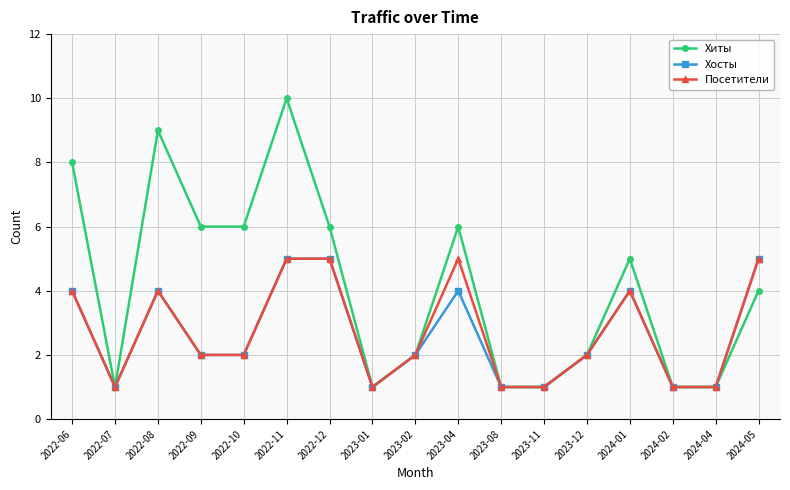

Reading left to right, list all the values displayed in this chart.

Хиты: 2022-06=8	2022-07=1	2022-08=9	2022-09=6	2022-10=6	2022-11=10	2022-12=6	2023-01=1	2023-02=2	2023-04=6	2023-08=1	2023-11=1	2023-12=2	2024-01=5	2024-02=1	2024-04=1	2024-05=4
Хосты: 2022-06=4	2022-07=1	2022-08=4	2022-09=2	2022-10=2	2022-11=5	2022-12=5	2023-01=1	2023-02=2	2023-04=4	2023-08=1	2023-11=1	2023-12=2	2024-01=4	2024-02=1	2024-04=1	2024-05=5
Посетители: 2022-06=4	2022-07=1	2022-08=4	2022-09=2	2022-10=2	2022-11=5	2022-12=5	2023-01=1	2023-02=2	2023-04=5	2023-08=1	2023-11=1	2023-12=2	2024-01=4	2024-02=1	2024-04=1	2024-05=5